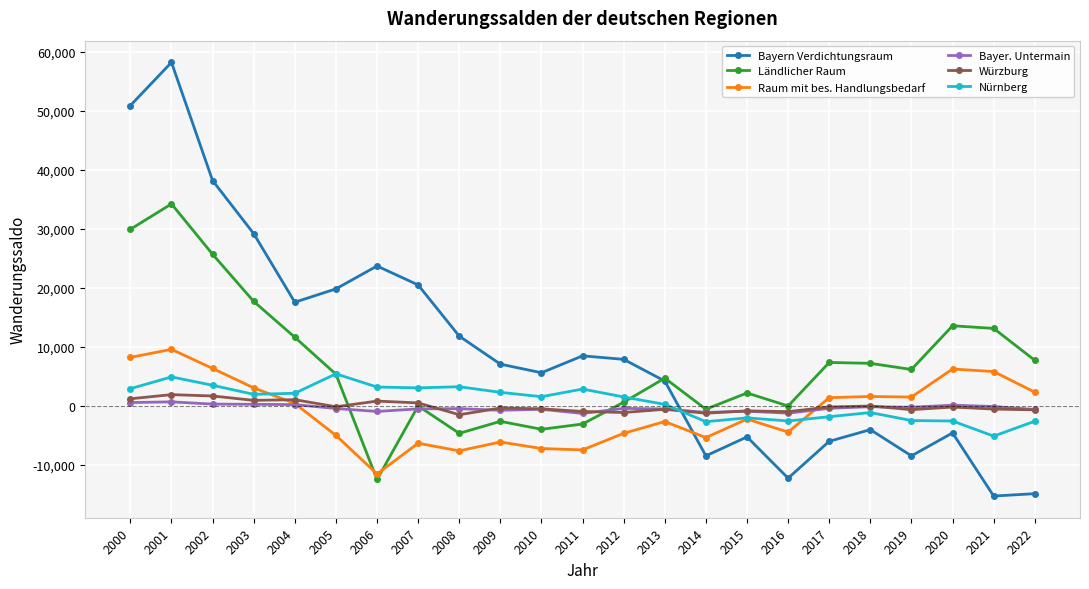

After their last crossing, which series has the higher values: Bayern Verdichtungsraum or Nürnberg?

Nürnberg